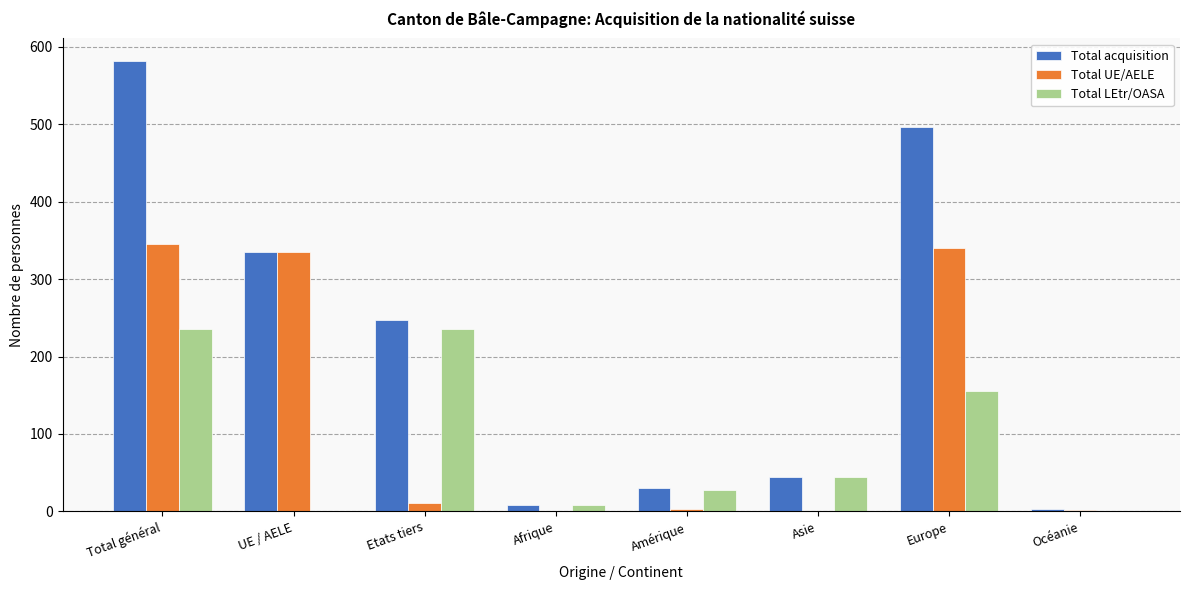

How many categories are shown in the chart?

8